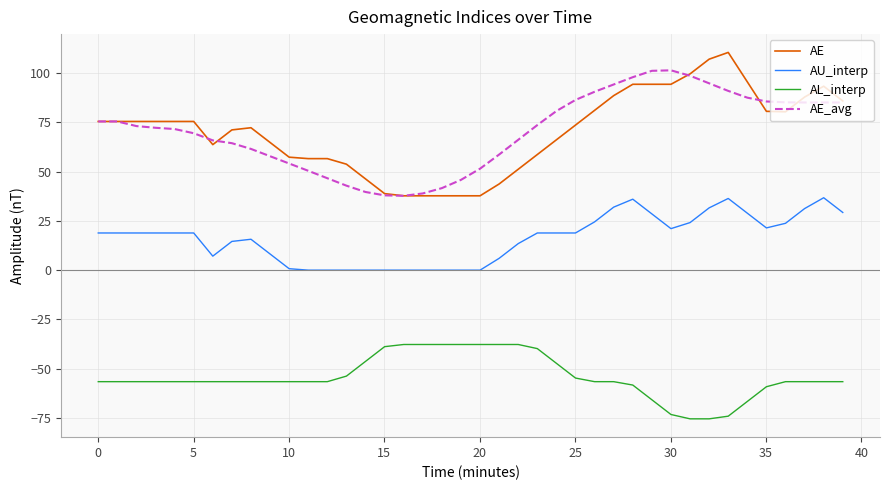

True or false: AL_interp and AU_interp cross at least once.

False